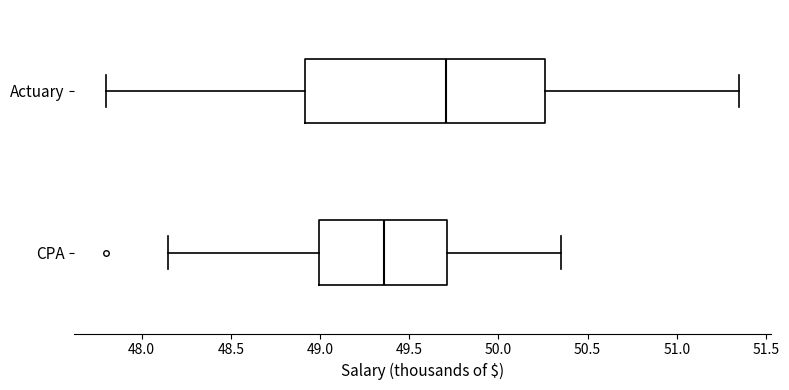

Which box's median line is the furthest to the right?

Actuary